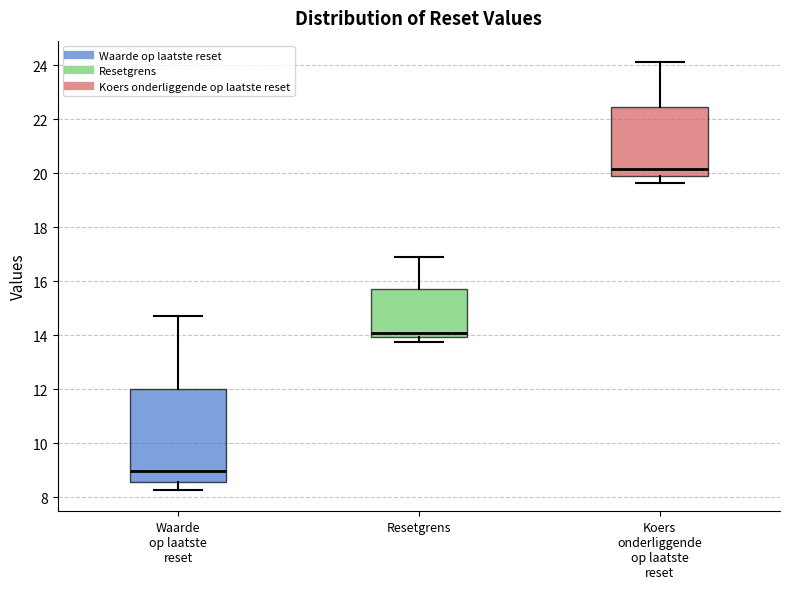

Reading left to right, transcribe this box plot: for each box, give where its median line is, the range the box spans, and where its two whiskers end, as read against the y-axis. The values are not printed on the chart, so give them approximately, as read against the axis.

Waarde op laatste reset: median 9.0, box 8.6 to 12.0, whiskers 8.2 to 14.8
Resetgrens: median 14.0 (just above the box's lower edge), box 14.0 to 15.8, whiskers 13.8 to 16.8
Koers onderliggende op laatste reset: median 20.2, box 20.0 to 22.4, whiskers 19.6 to 24.2